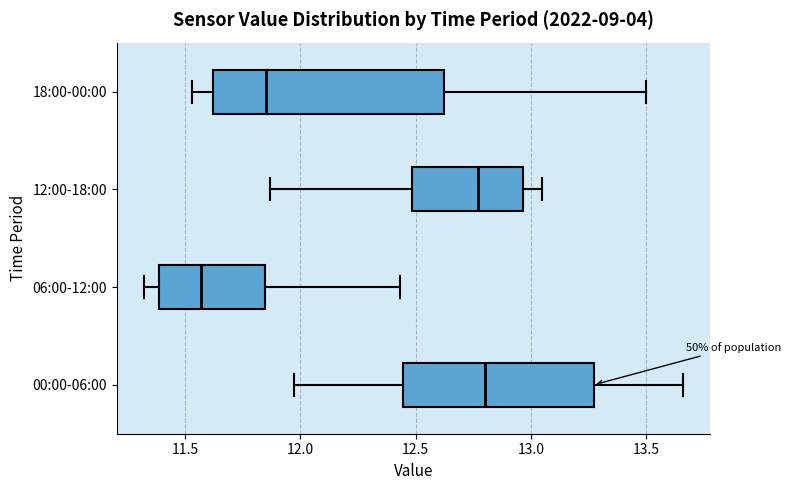

Which box has the furthest to the left median line?

06:00-12:00